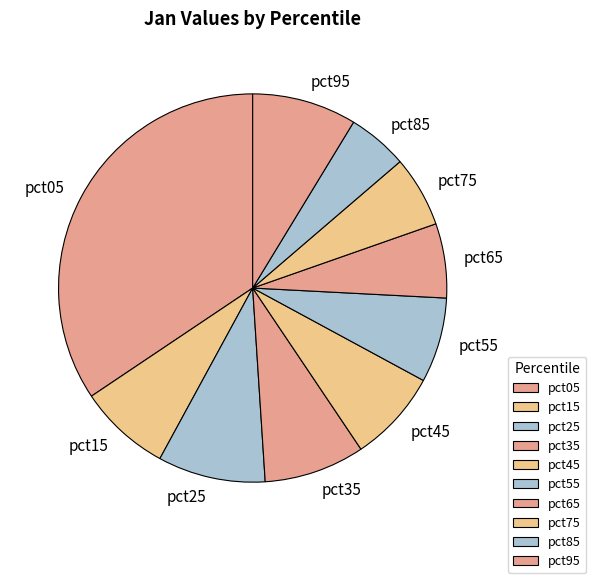

Count the number of slices in the pie.

10